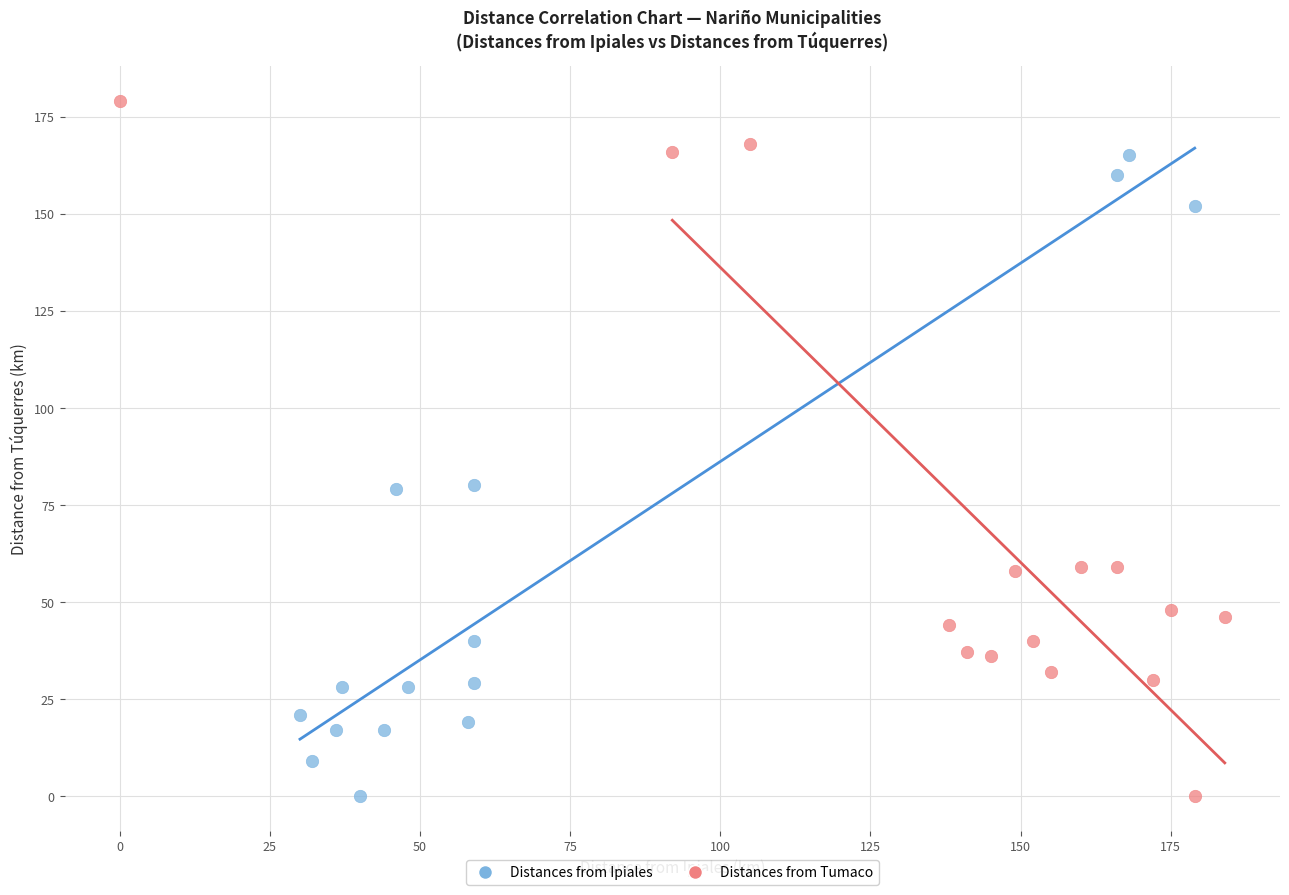

Which series has the largest Y range (max minus min)?

Distances from Tumaco